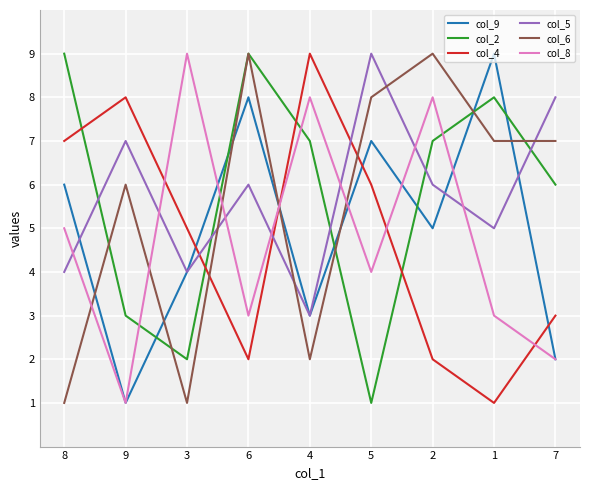

Is the value of col_2 at 1 greater than the value of col_4 at 8?

Yes